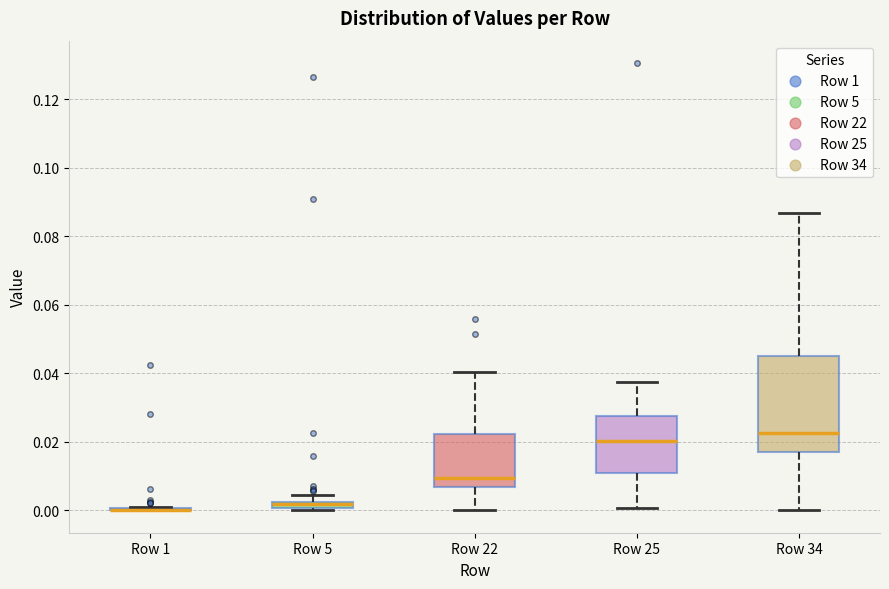

Where is the upper edge of the box for Row 34 on the y-axis? The values are not printed on the chart, so give them approximately, as read against the axis.

0.046